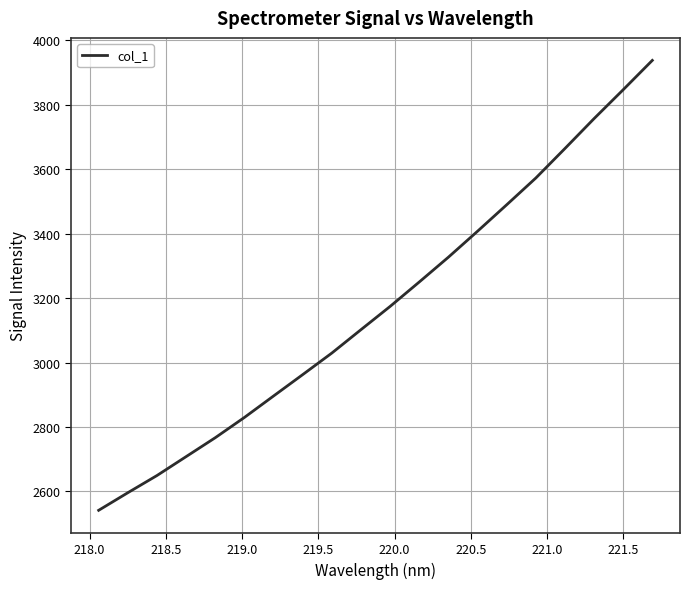

What is the smallest value displayed?

2541.5